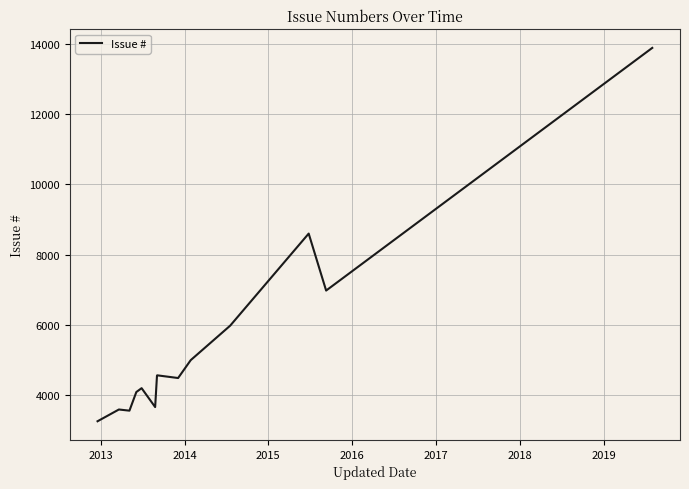

What is the minimum value shown in the chart?

3249